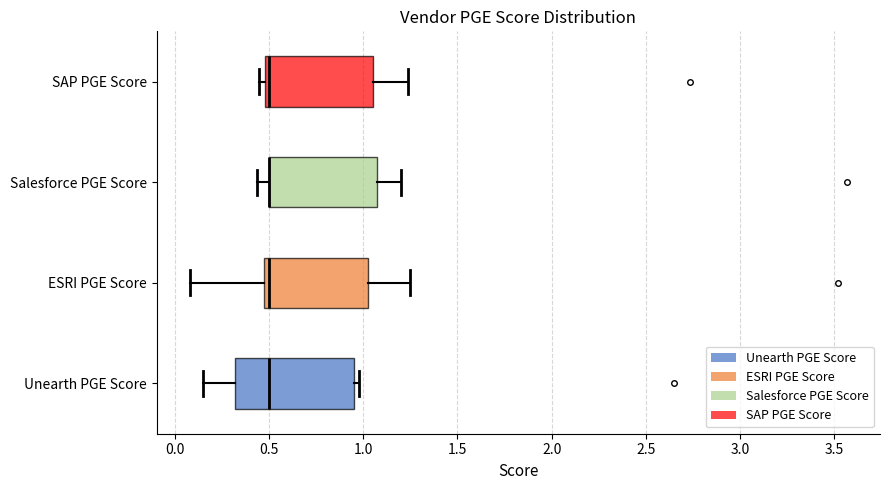

Reading bottom to top, transcribe this box plot: for each box, give where its median line is, the range the box spans, and where its two whiskers end, as read against the x-axis. The values are not printed on the chart, so give them approximately, as read against the axis.

Unearth PGE Score: median 0.50, box 0.30 to 0.95, whiskers 0.15 to 1.00
ESRI PGE Score: median 0.50, box 0.45 to 1.00, whiskers 0.10 to 1.25
Salesforce PGE Score: median 0.50 (drawn on the box's left edge), box 0.50 to 1.05, whiskers 0.45 to 1.20
SAP PGE Score: median 0.50 (just right of the box's left edge), box 0.50 to 1.05, whiskers 0.45 to 1.25